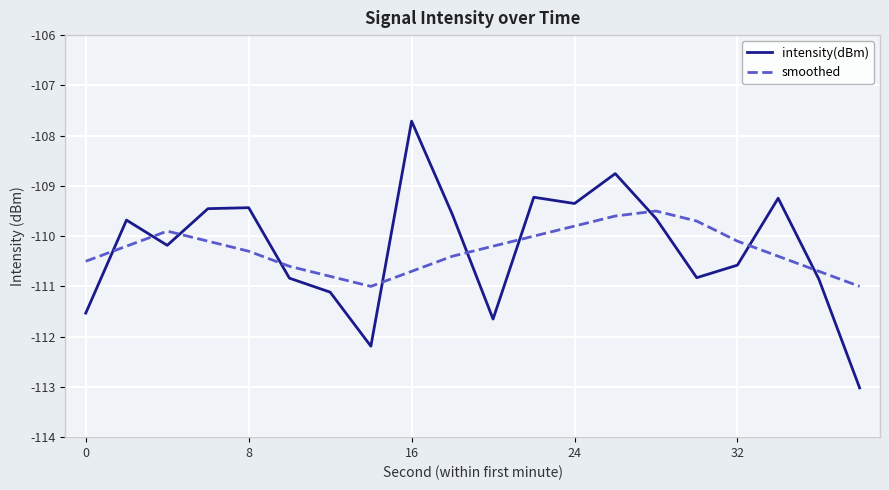

How many times do smoothed and intensity(dBm) cross each other?

10